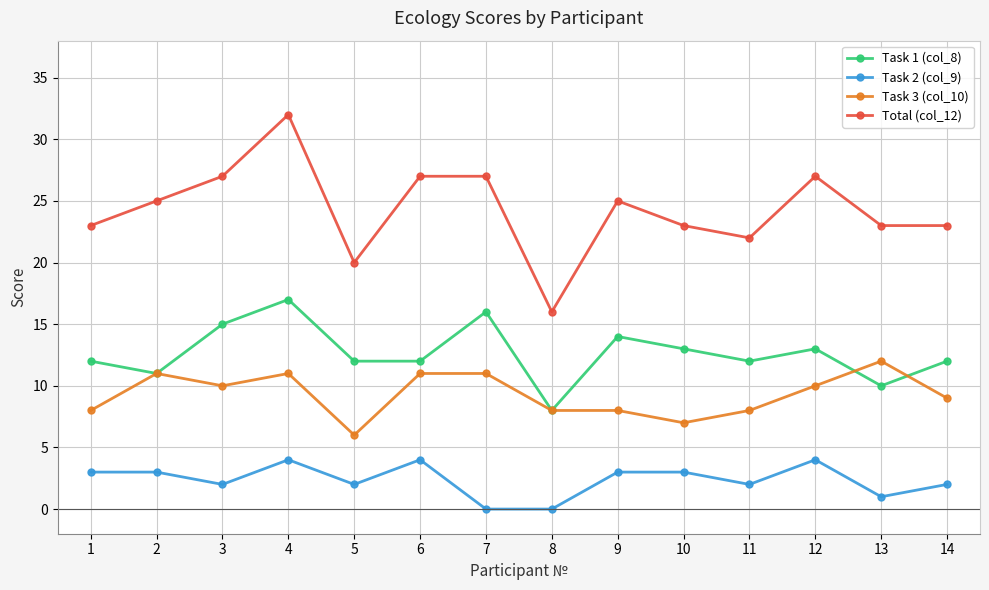

How many distinct data groups are displayed?

4